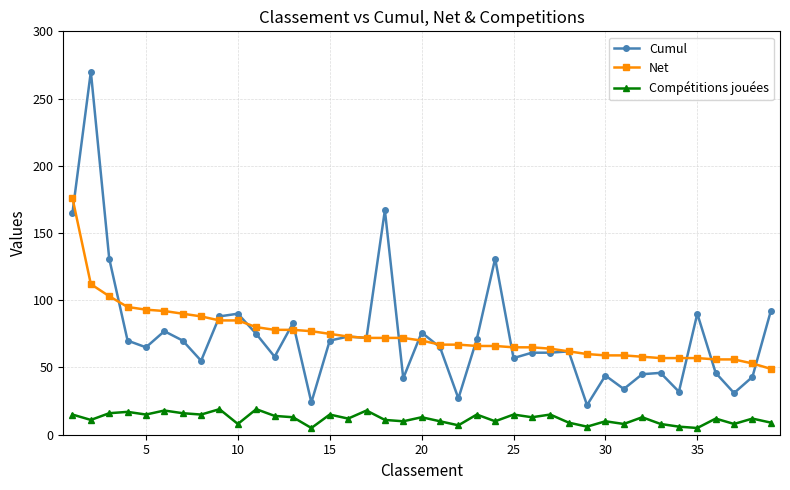

List the series in order of their peak value, lowest first.

Compétitions jouées, Net, Cumul